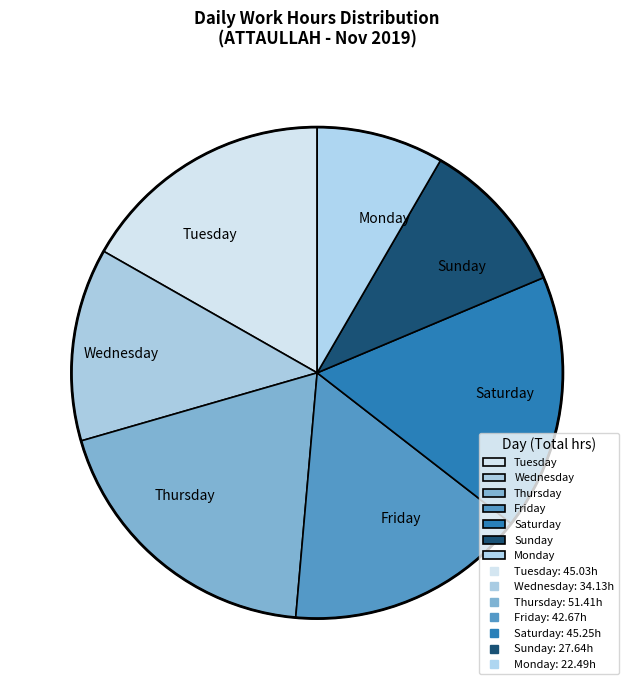

Between Saturday and Monday, which is larger?

Saturday